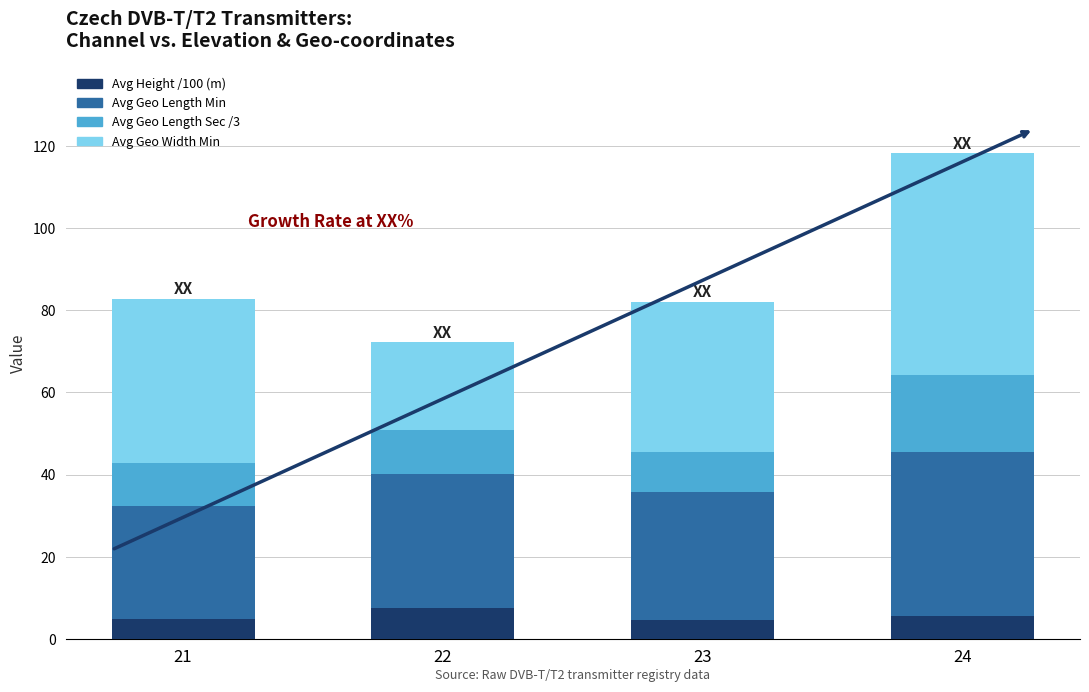

What is the total value across all series at 24?

118.2